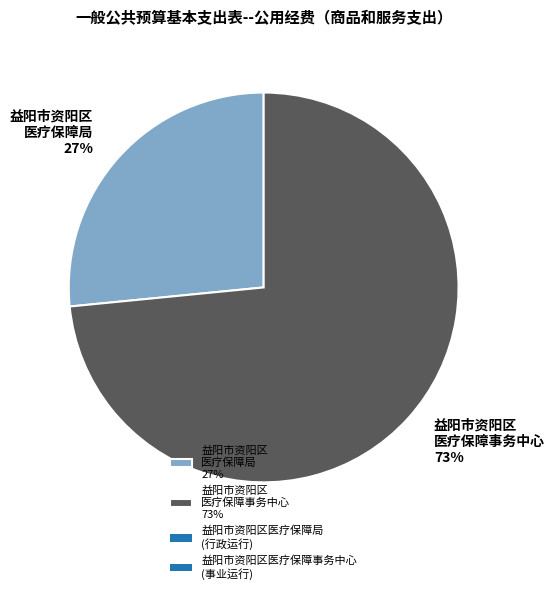

Which category has the smallest portion of the pie?

益阳市资阳区 医疗保障局 27%